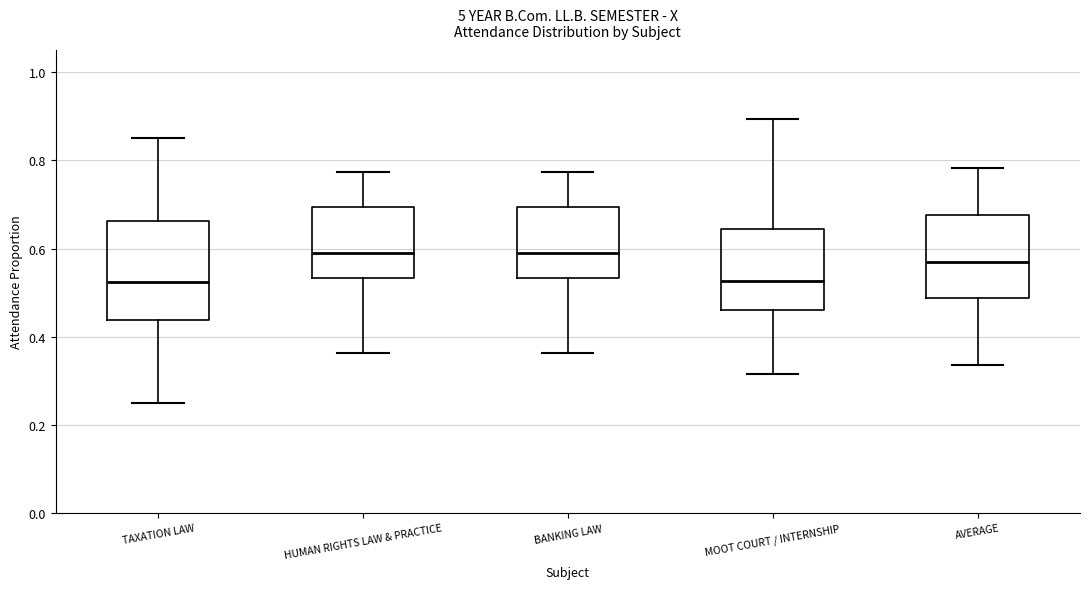

Reading left to right, transcribe this box plot: for each box, give where its median line is, the range the box spans, and where its two whiskers end, as read against the y-axis. The values are not printed on the chart, so give them approximately, as read against the axis.

TAXATION LAW: median 0.52, box 0.44 to 0.66, whiskers 0.26 to 0.86
HUMAN RIGHTS LAW & PRACTICE: median 0.60, box 0.54 to 0.70, whiskers 0.36 to 0.78
BANKING LAW: median 0.60, box 0.54 to 0.70, whiskers 0.36 to 0.78
MOOT COURT / INTERNSHIP: median 0.52, box 0.46 to 0.64, whiskers 0.32 to 0.90
AVERAGE: median 0.56, box 0.48 to 0.68, whiskers 0.34 to 0.78